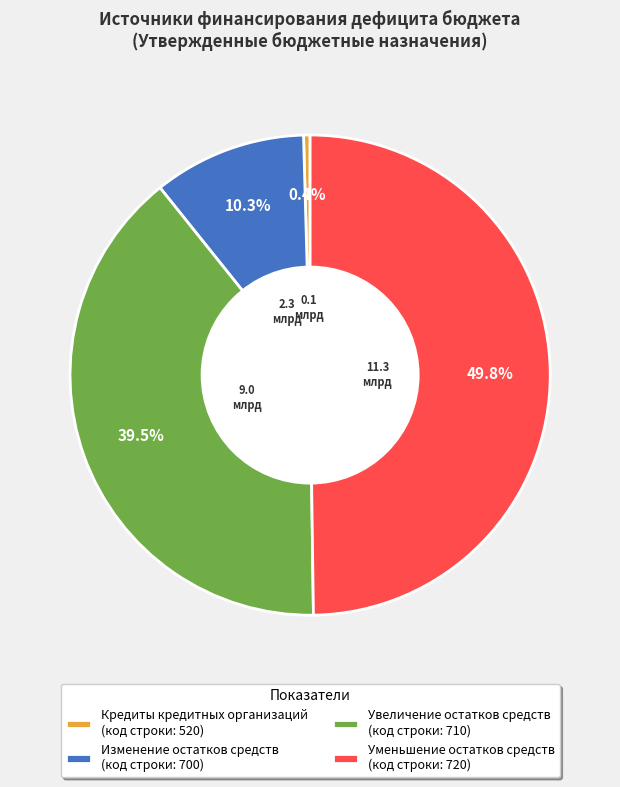

Count the number of slices in the pie.

4